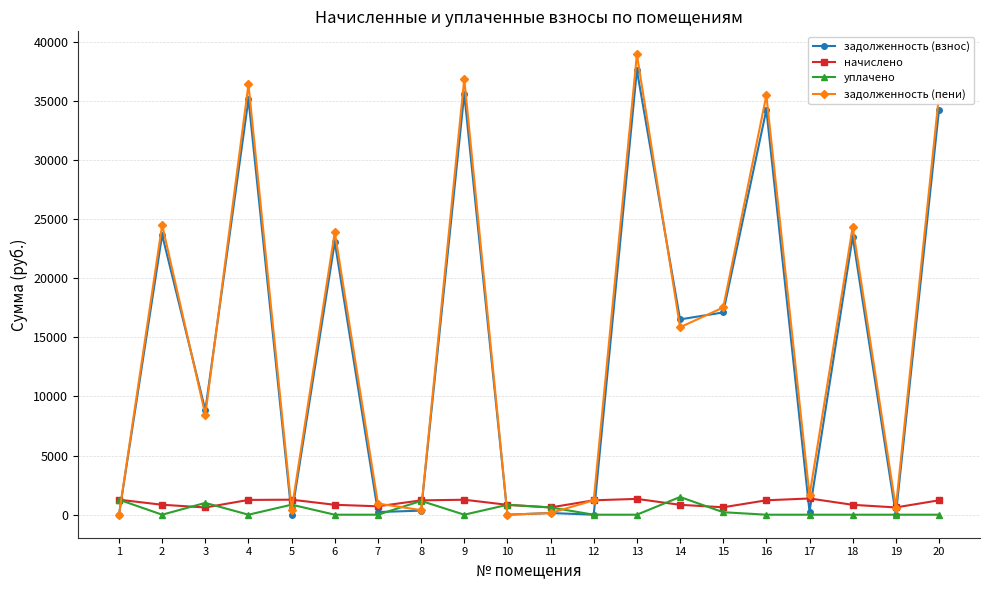

What is the value of the задолженность (пени) point at the 4th from the left?

36402.5